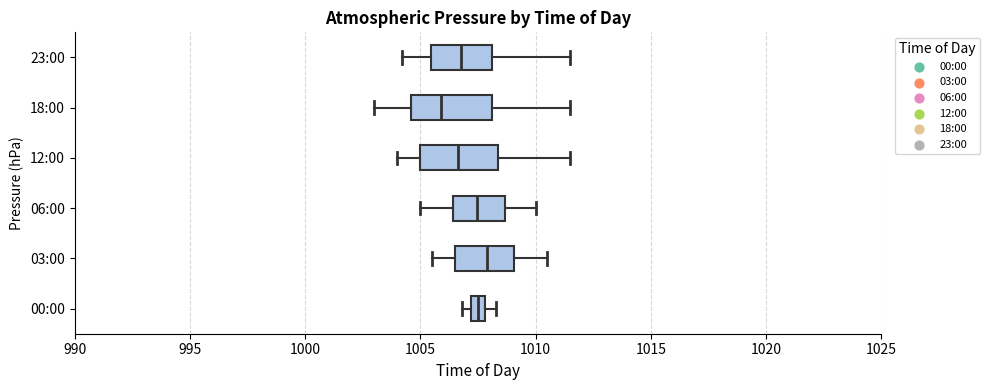

Where is the left edge of the box for 06:00 on the x-axis? The values are not printed on the chart, so give them approximately, as read against the axis.

1006.5